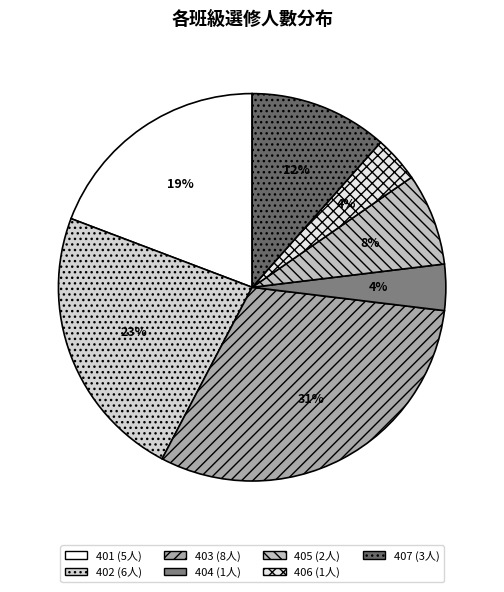

Count the number of slices in the pie.

7